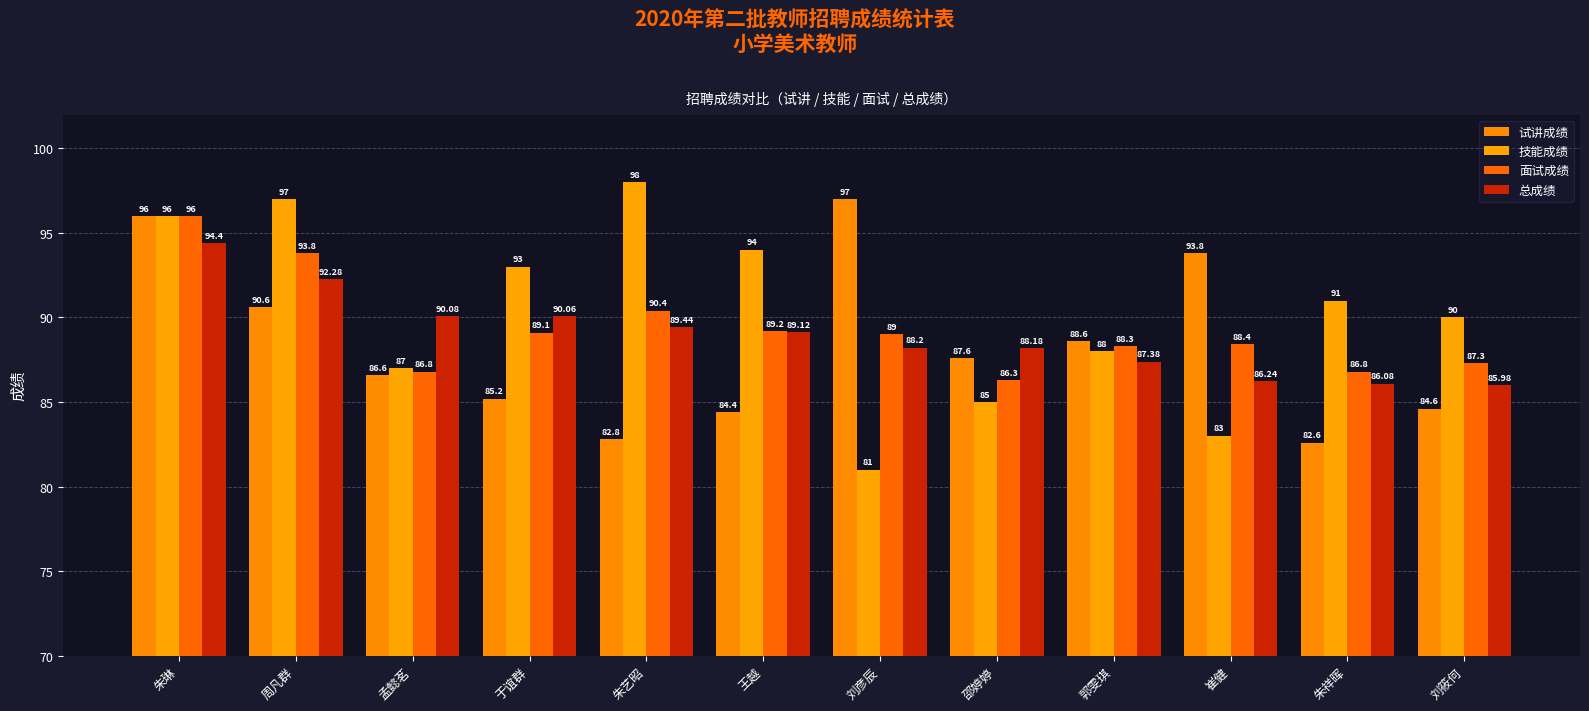

The 技能成绩 series shows 97.0 at 周凡群. True or false?

True